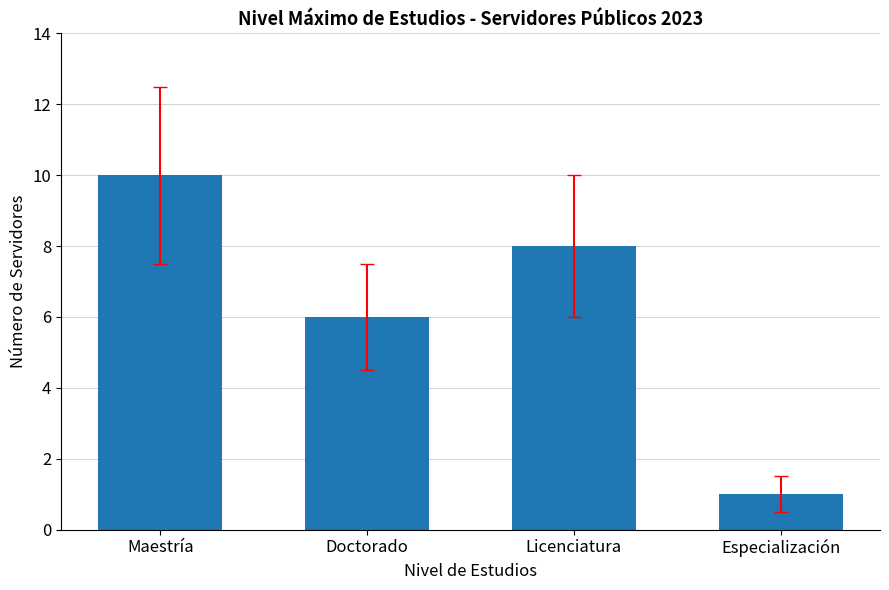

The chart shows a value of 7 at Maestría. True or false?

False